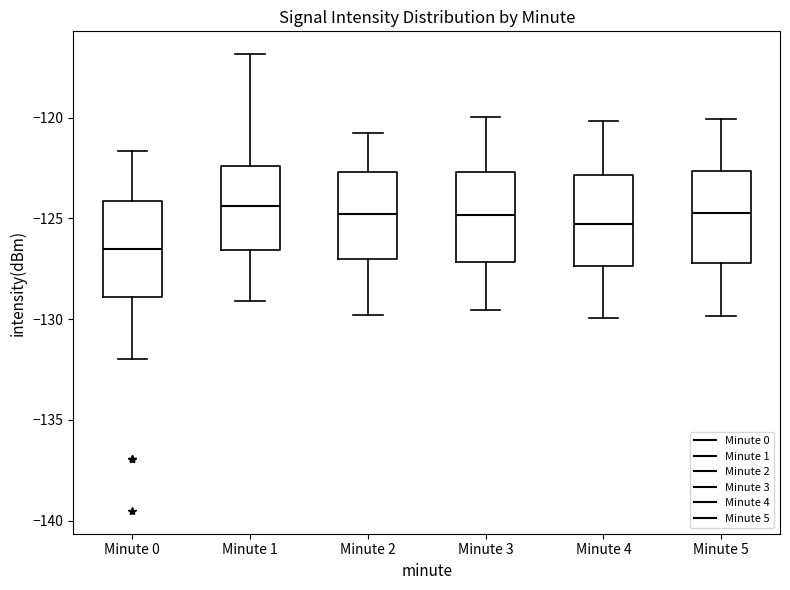

Which box's median line is the lowest?

Minute 0